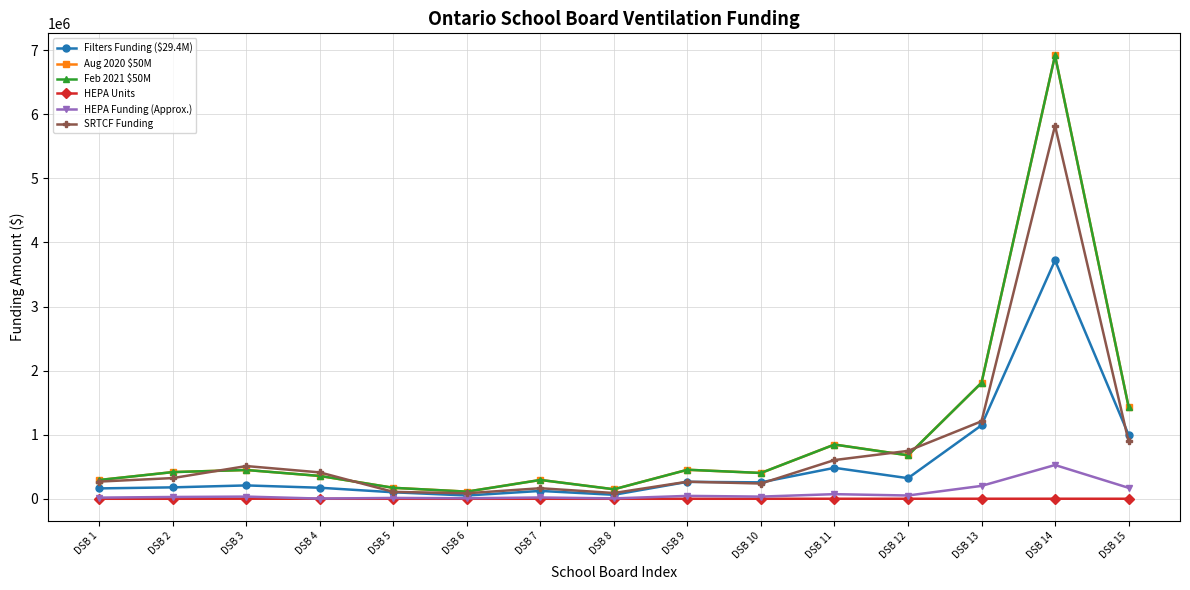

Is this an area chart (filled region under the line)?

No